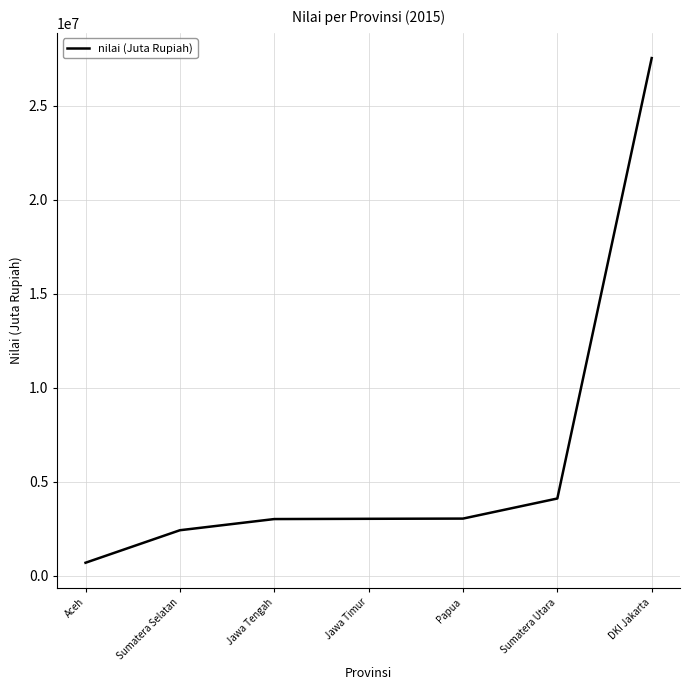

What is the maximum value shown in the chart?

27543508